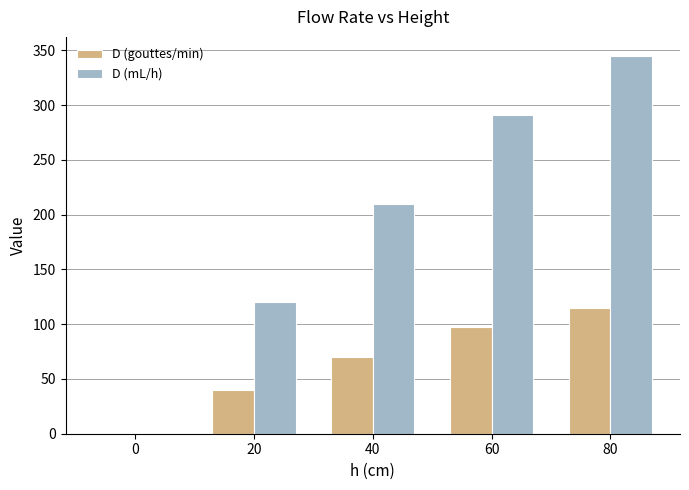

The value of D (gouttes/min) at 60 is 97. True or false?

True